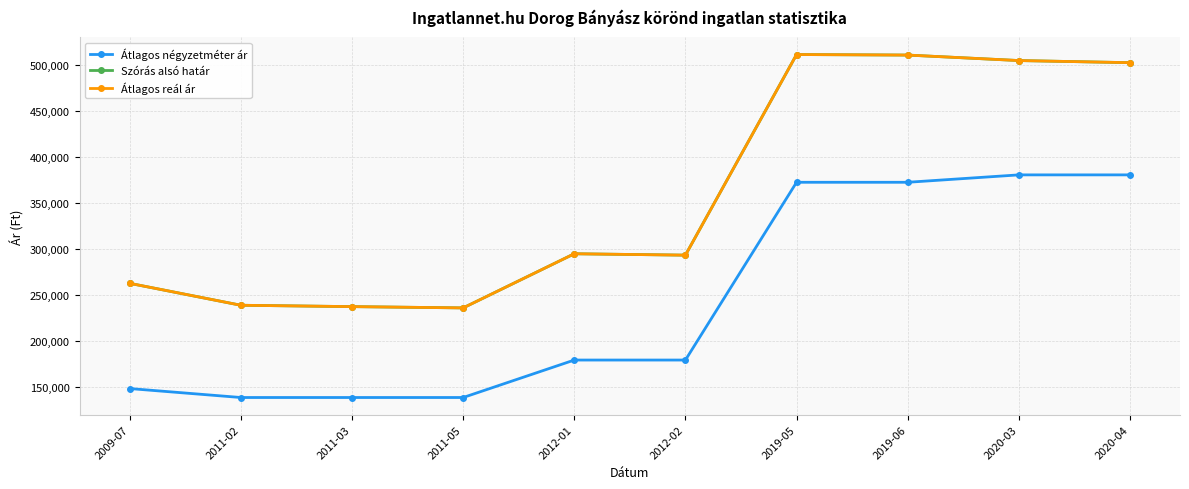

At which label does Szórás alsó határ first exceed 295060?

2019-05